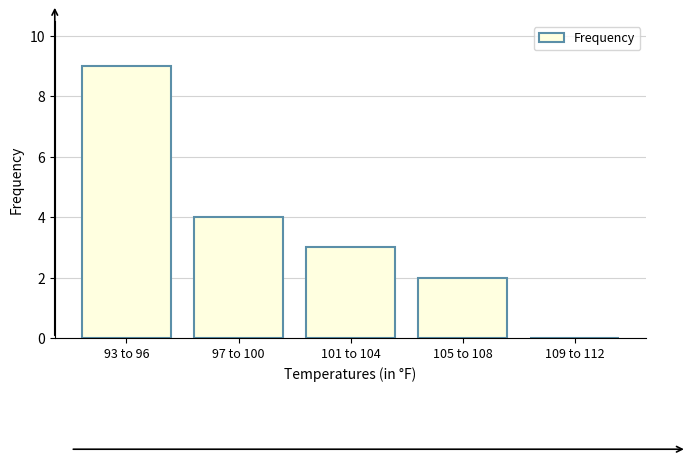

Reading left to right, transcribe all the data shown in this chart.

93 to 96=9	97 to 100=4	101 to 104=3	105 to 108=2	109 to 112=0